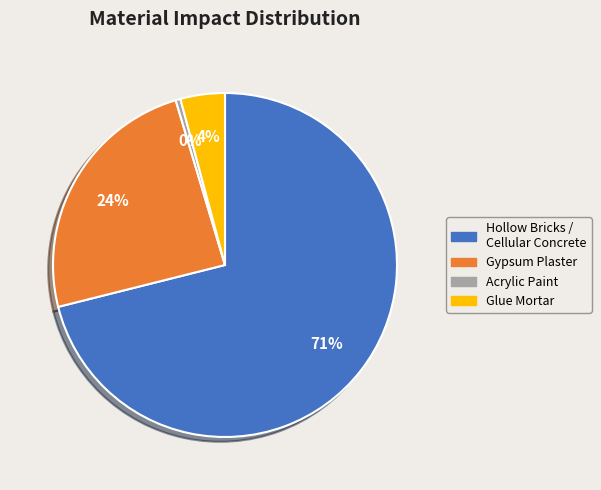

Is there any slice that represents more than half of the pie?

Yes